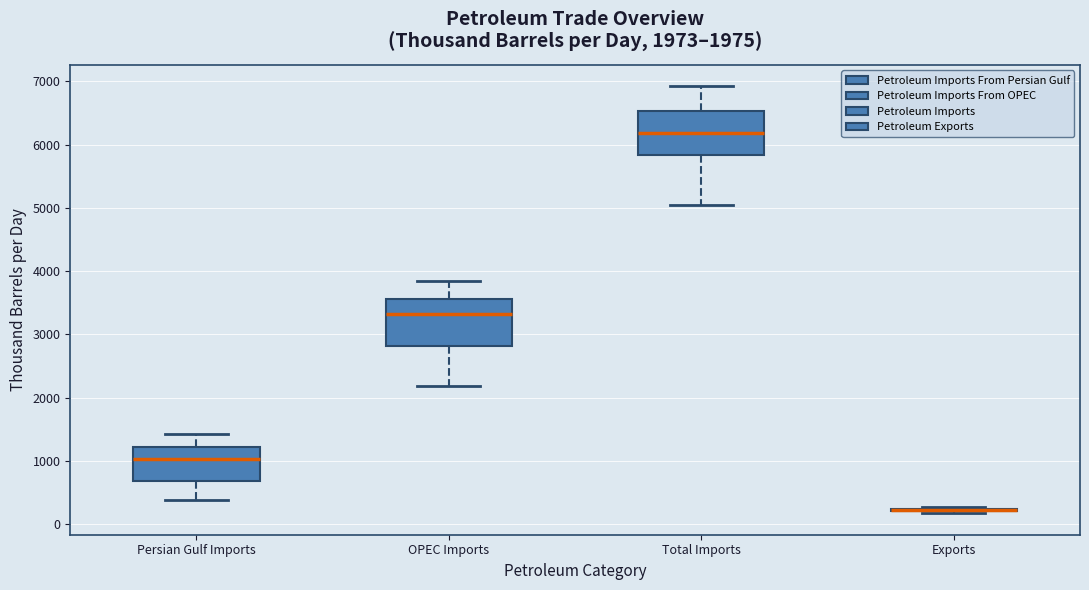

Reading left to right, read every box against the y-axis: the position of its median line, the range the box covers, and the ends of its whiskers. The values are not printed on the chart, so give them approximately, as read against the axis.

Persian Gulf Imports: median 1000, box 700 to 1200, whiskers 400 to 1400
OPEC Imports: median 3300, box 2800 to 3600, whiskers 2200 to 3900
Total Imports: median 6200, box 5800 to 6500, whiskers 5000 to 6900
Exports: box collapsed to a line at 200, whiskers 200 to 300